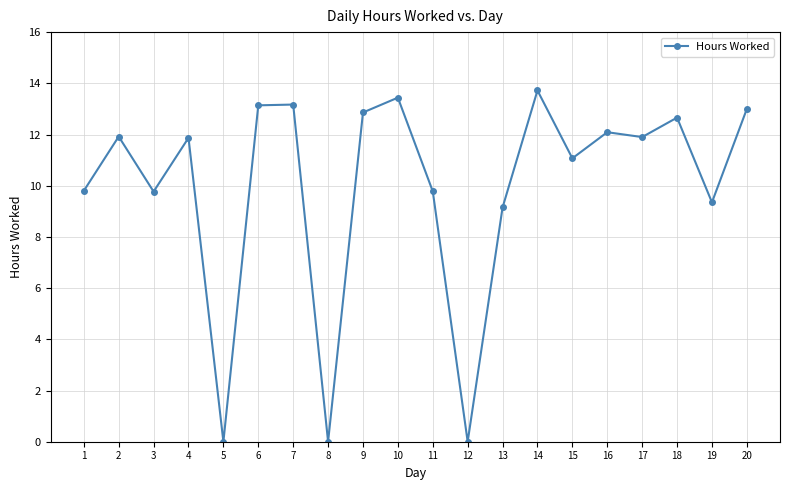

At which category does the chart reach its peak across all series?

14